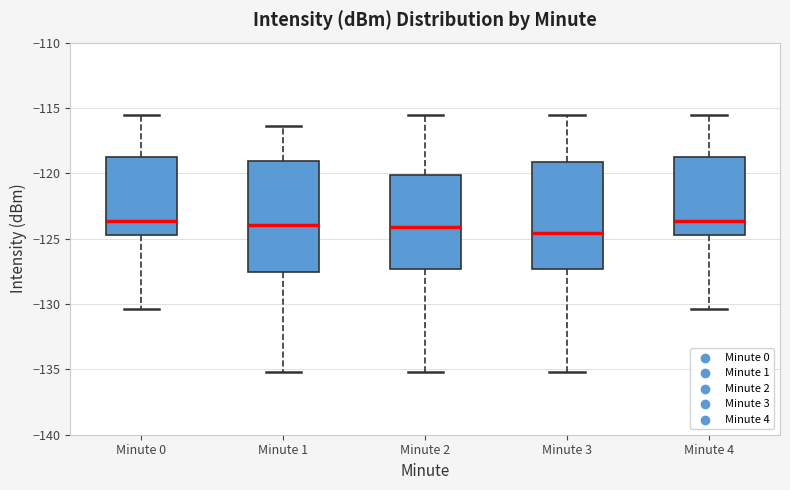

Reading left to right, read every box against the y-axis: the position of its median line, the range the box covers, and the ends of its whiskers. The values are not printed on the chart, so give them approximately, as read against the axis.

Minute 0: median -123.5, box -124.5 to -119.0, whiskers -130.5 to -115.5
Minute 1: median -124.0, box -127.5 to -119.0, whiskers -135.0 to -116.5
Minute 2: median -124.0, box -127.5 to -120.0, whiskers -135.0 to -115.5
Minute 3: median -124.5, box -127.5 to -119.0, whiskers -135.0 to -115.5
Minute 4: median -123.5, box -124.5 to -119.0, whiskers -130.5 to -115.5